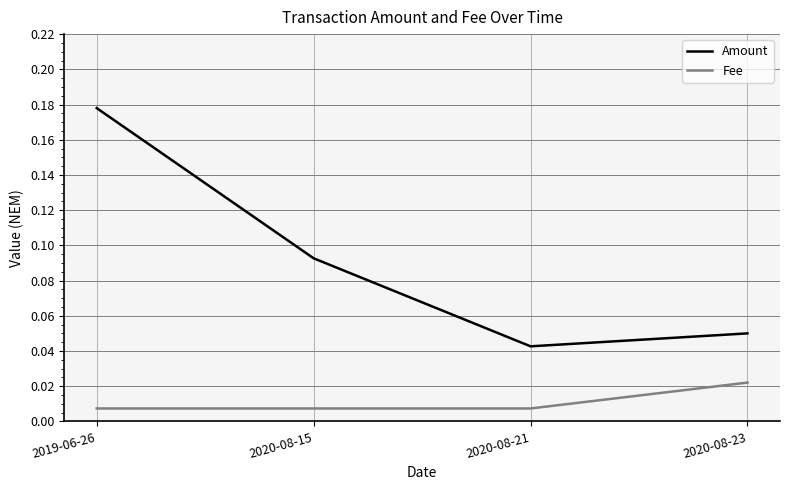

Which series has the largest total across all categories?

Amount